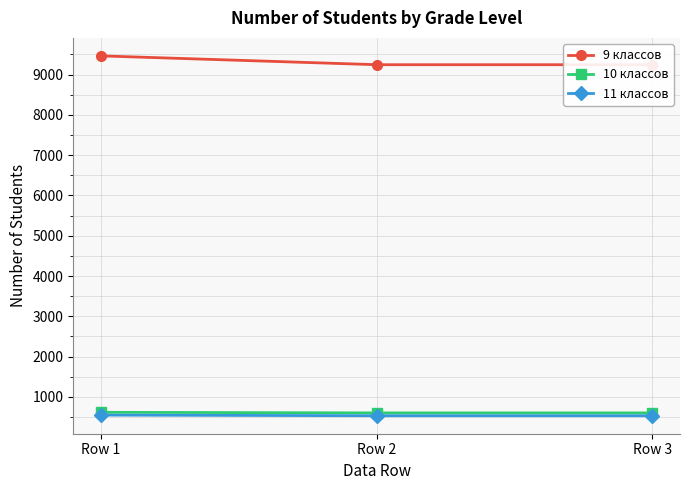

Which series has the largest range (max minus min)?

9 классов